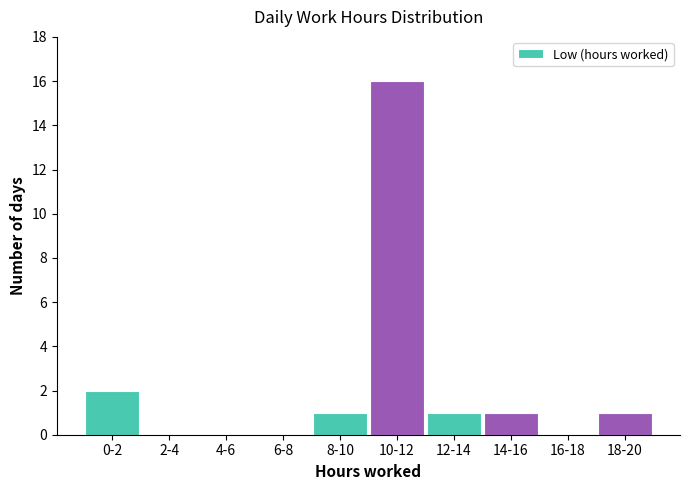

Reading right to left, extract all data points from this chart.

18-20=1	16-18=0	14-16=1	12-14=1	10-12=16	8-10=1	6-8=0	4-6=0	2-4=0	0-2=2